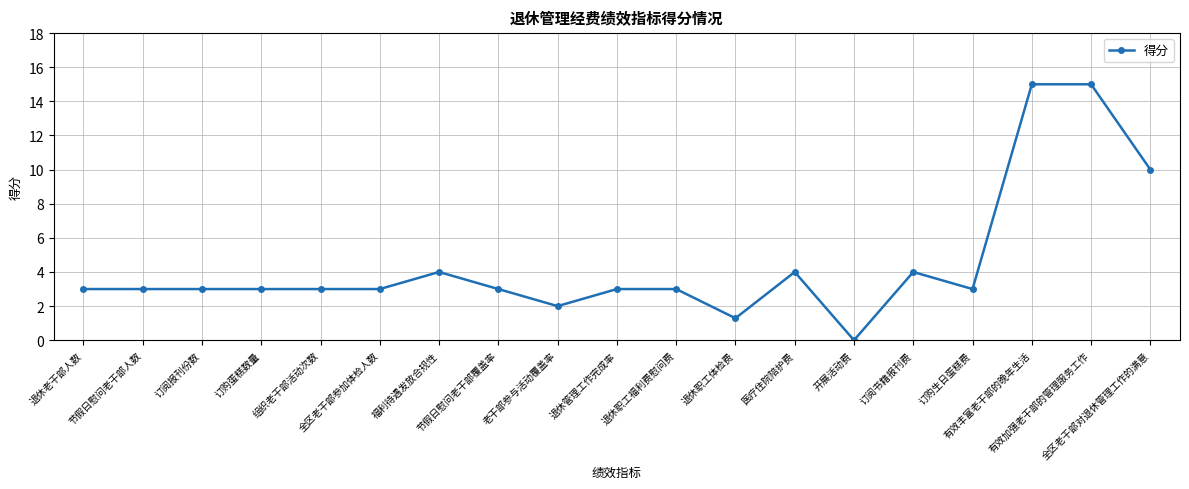

Is this an area chart (filled region under the line)?

No